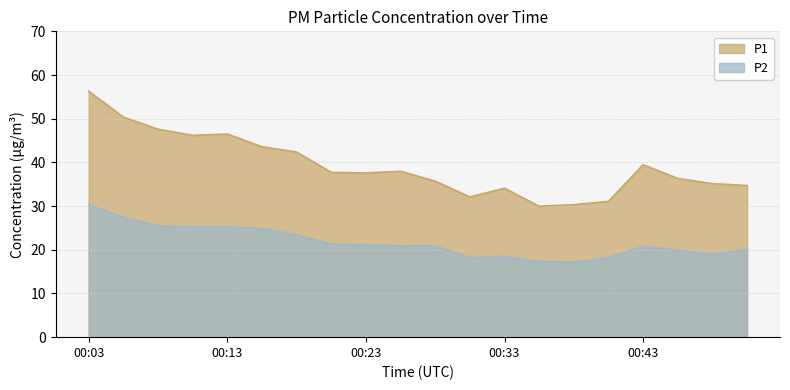

Reading left to right, what are all the values shown in this chart?

P1: 00:03=56.3	00:06=50.4	00:08=47.6	00:11=46.2	00:13=46.5	00:16=43.6	00:18=42.4	00:21=37.7	00:23=37.6	00:26=38.0	00:28=35.7	00:31=32.1	00:33=34.1	00:36=30.0	00:38=30.3	00:41=31.1	00:43=39.5	00:45=36.3	00:48=35.1	00:50=34.7
P2: 00:03=30.3	00:06=27.4	00:08=25.4	00:11=25.2	00:13=25.2	00:16=24.9	00:18=23.4	00:21=21.3	00:23=21.2	00:26=20.9	00:28=20.9	00:31=18.2	00:33=18.4	00:36=17.4	00:38=17.1	00:41=18.2	00:43=20.8	00:45=19.9	00:48=19.0	00:50=20.1